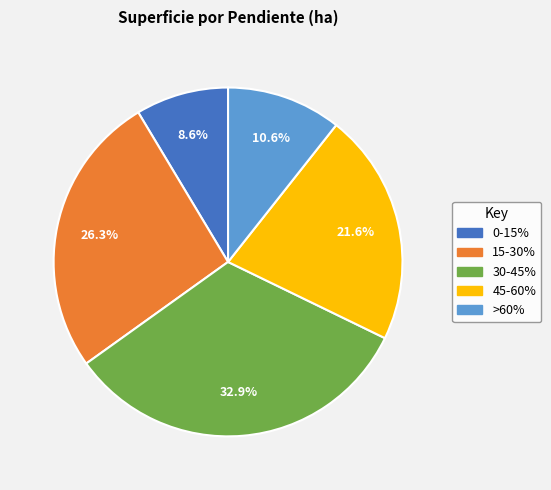

Is there any slice that represents more than half of the pie?

No